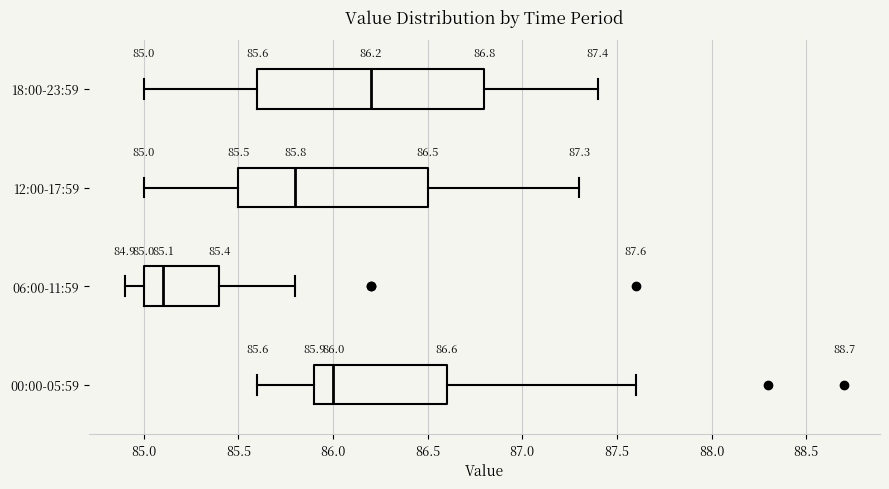

Comparing the boxes themselves (not the whiskers), which one is the widest?

18:00-23:59